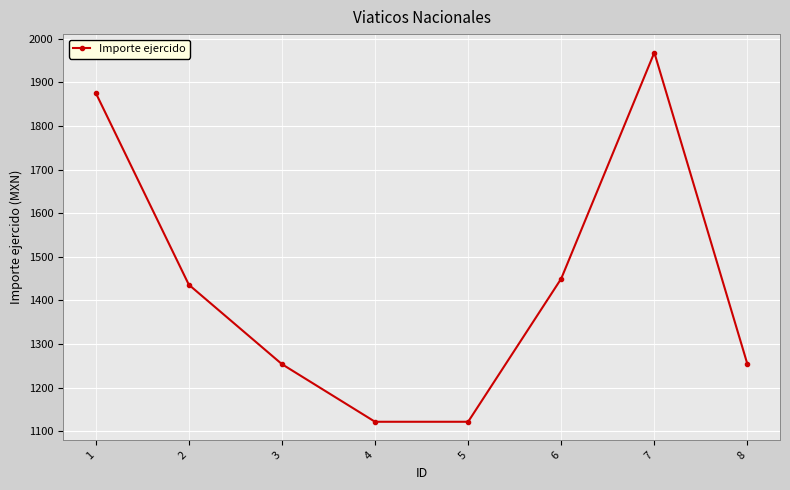

Count the number of data series in this chart.

1